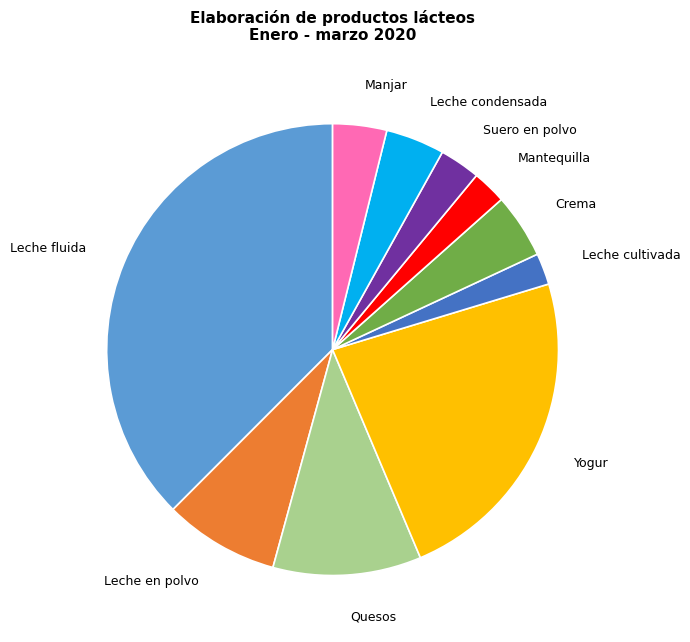

What is the ratio of the value at Quesos to the value at Leche condensada?

2.5